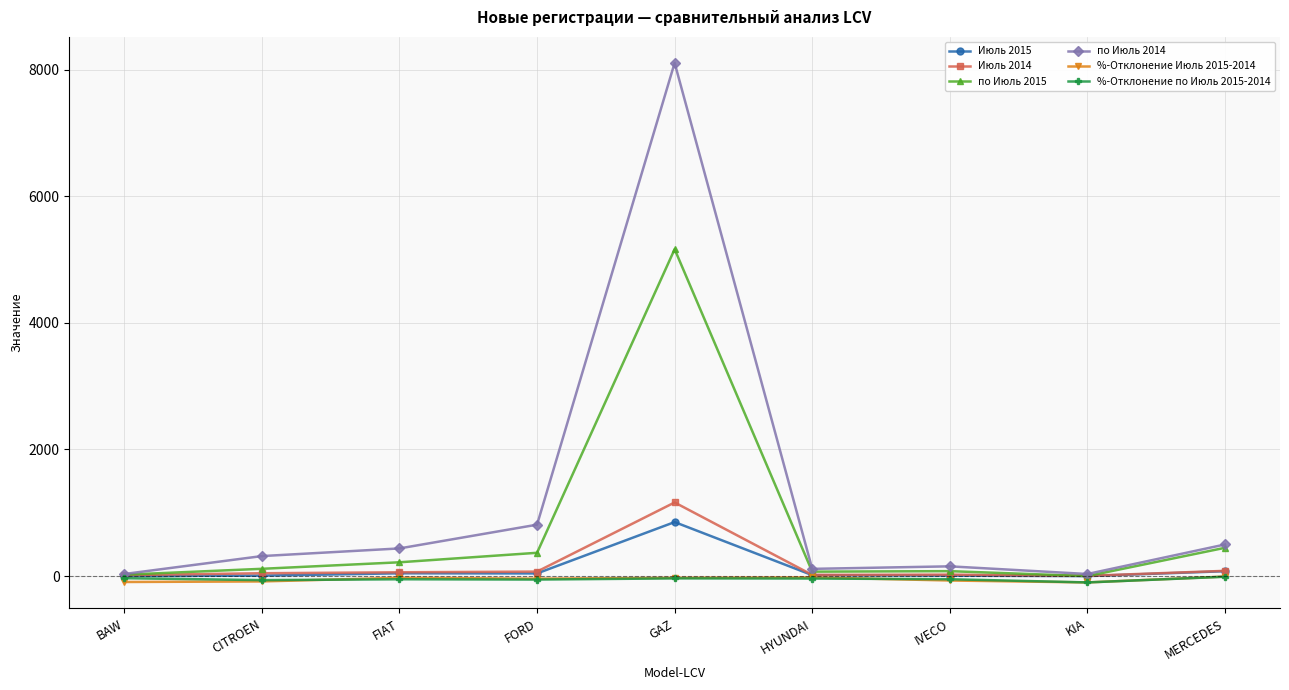

In по Июль 2014, how many points are lower than both neighbors (excluding endpoints)?

2